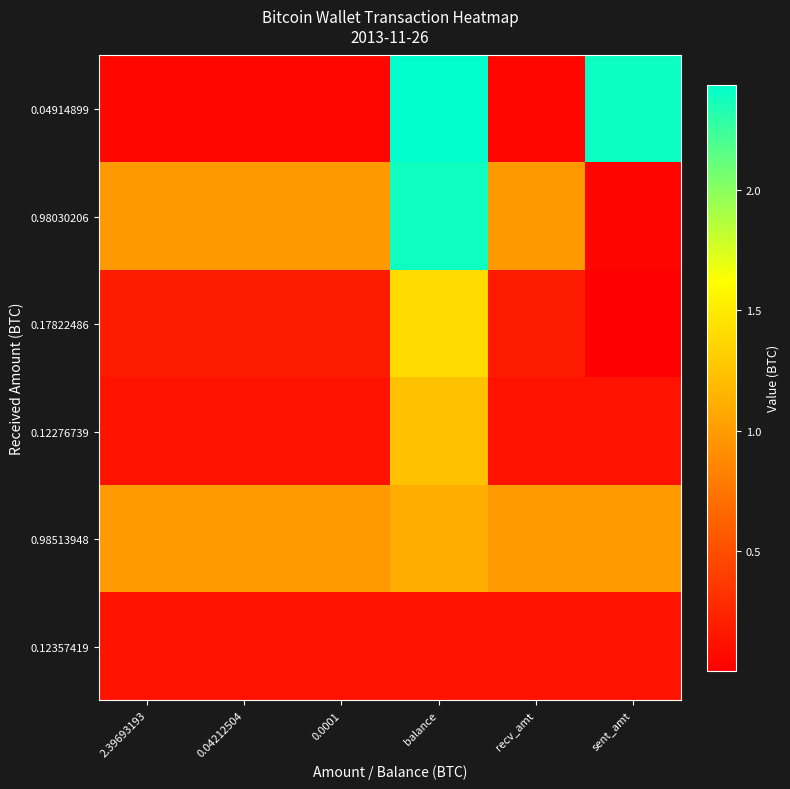

Rank the series at balance from lowest to highest value.

0.12357419, 0.98513948, 0.12276739, 0.17822486, 0.98030206, 0.04914899